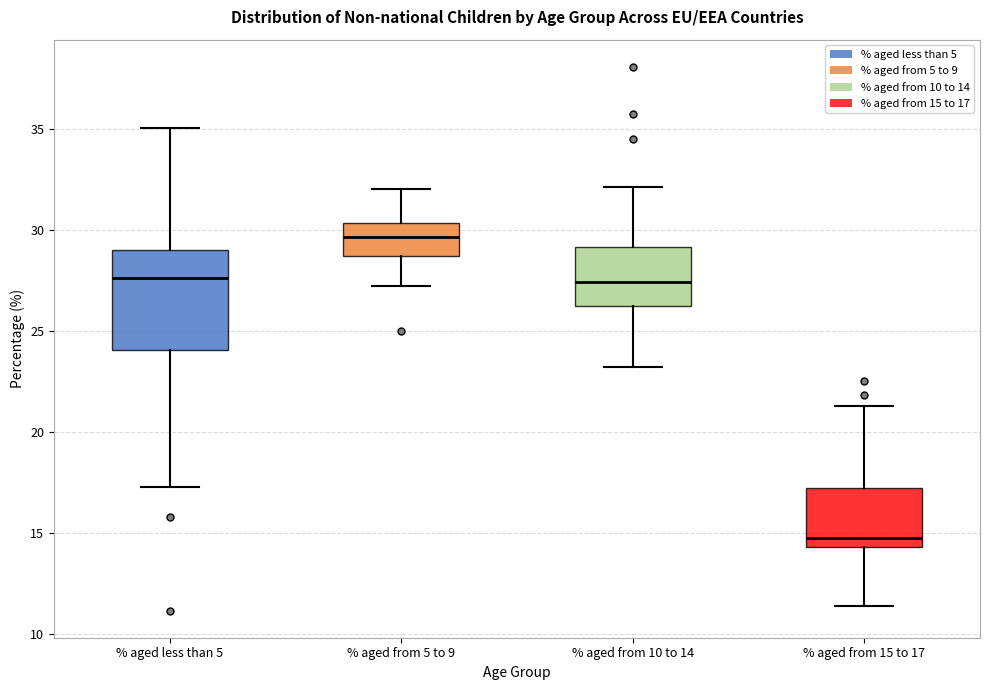

Where is the upper edge of the box for % aged from 15 to 17 on the y-axis? The values are not printed on the chart, so give them approximately, as read against the axis.

17.0